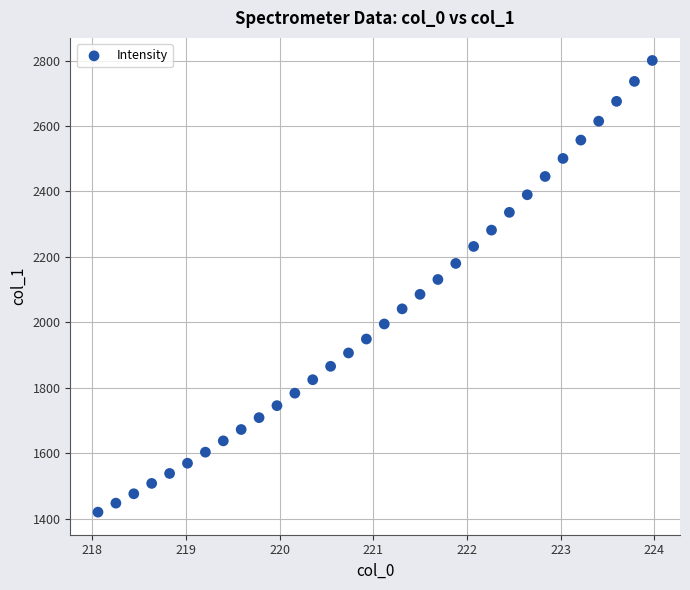

What is the range of X values (max minus min)?

5.9